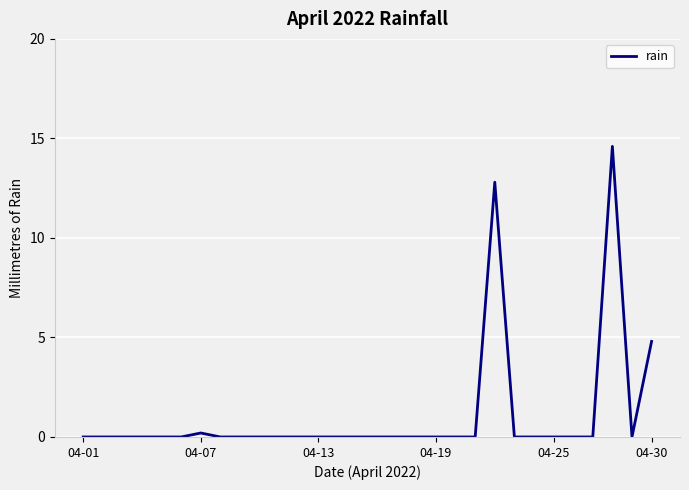

What is the greatest value displayed?

14.6